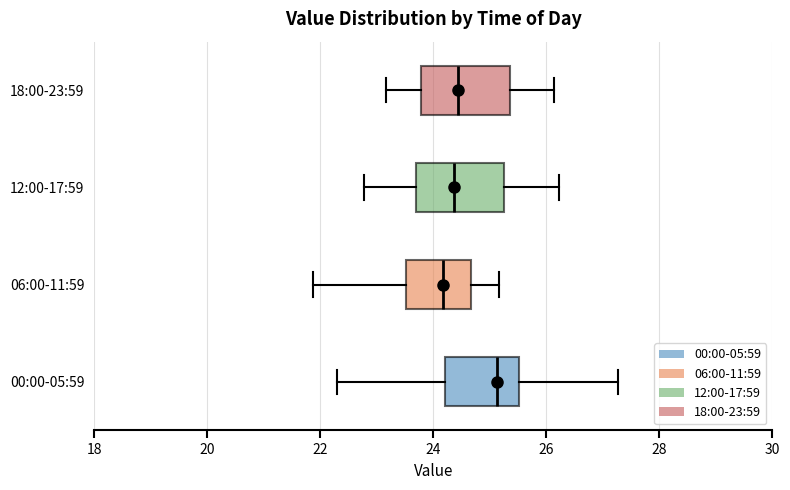

Reading bottom to top, read every box against the x-axis: the position of its median line, the range the box covers, and the ends of its whiskers. The values are not printed on the chart, so give them approximately, as read against the axis.

00:00-05:59: median 25.2, box 24.2 to 25.6, whiskers 22.4 to 27.2
06:00-11:59: median 24.2, box 23.6 to 24.6, whiskers 21.8 to 25.2
12:00-17:59: median 24.4, box 23.8 to 25.2, whiskers 22.8 to 26.2
18:00-23:59: median 24.4, box 23.8 to 25.4, whiskers 23.2 to 26.2